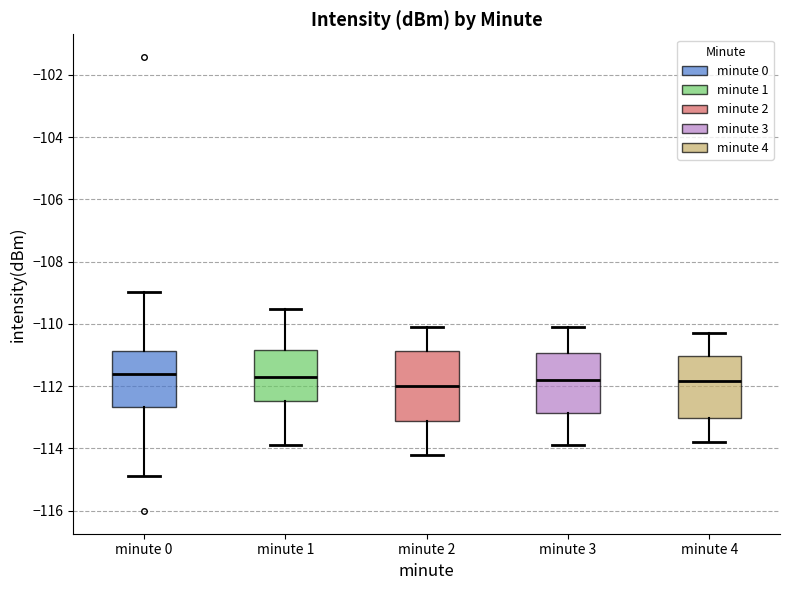

Which box is the tallest, from its lower edge to its upper edge?

minute 2